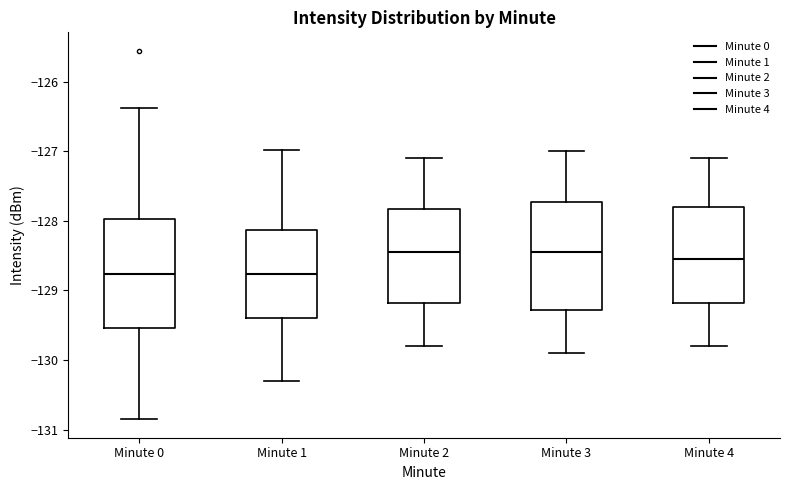

Reading left to right, transcribe this box plot: for each box, give where its median line is, the range the box spans, and where its two whiskers end, as read against the y-axis. The values are not printed on the chart, so give them approximately, as read against the axis.

Minute 0: median -128.8, box -129.5 to -128.0, whiskers -130.9 to -126.4
Minute 1: median -128.8, box -129.4 to -128.1, whiskers -130.3 to -127.0
Minute 2: median -128.4, box -129.2 to -127.8, whiskers -129.8 to -127.1
Minute 3: median -128.4, box -129.3 to -127.7, whiskers -129.9 to -127.0
Minute 4: median -128.5, box -129.2 to -127.8, whiskers -129.8 to -127.1